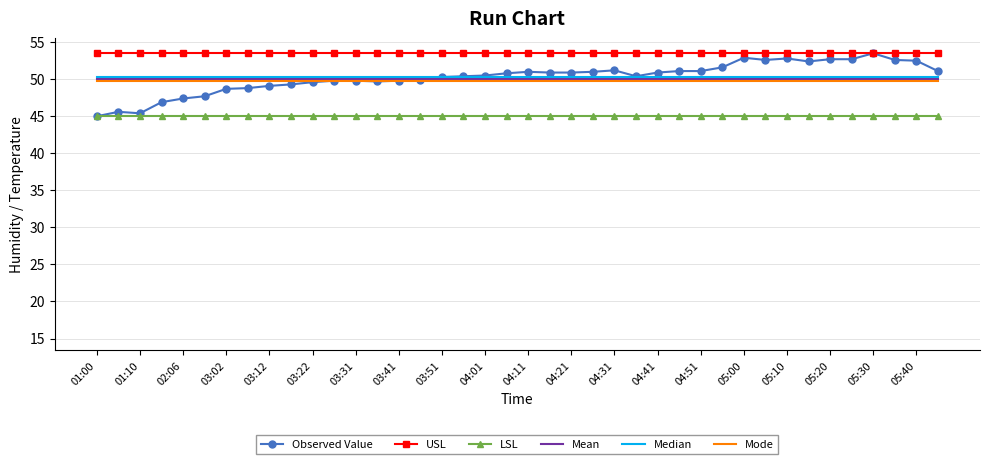

True or false: LSL and USL cross at least once.

False